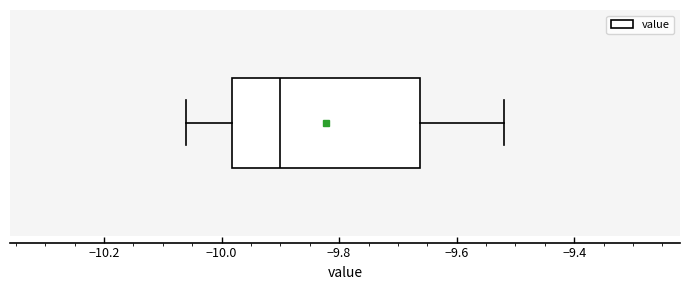

Transcribe this box plot: give where the median line is, the range the box spans, and where the two whiskers end, as read against the x-axis. The values are not printed on the chart, so give them approximately, as read against the axis.

median -9.90, box -9.98 to -9.66, whiskers -10.06 to -9.52